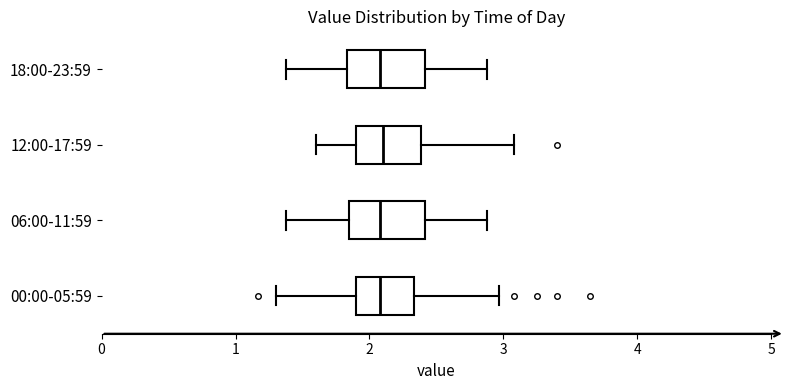

Where is the left edge of the box for 18:00-23:59 on the x-axis? The values are not printed on the chart, so give them approximately, as read against the axis.

1.8